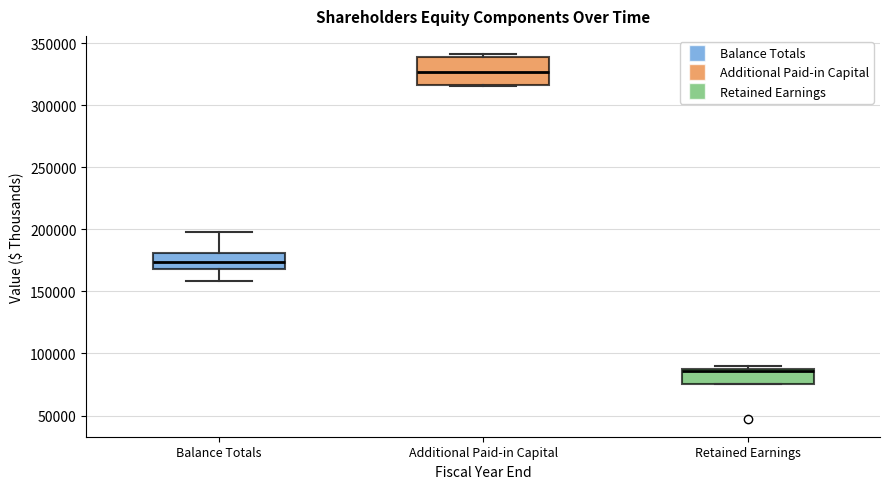

Comparing the boxes themselves (not the whiskers), which one is the tallest?

Additional Paid-in Capital